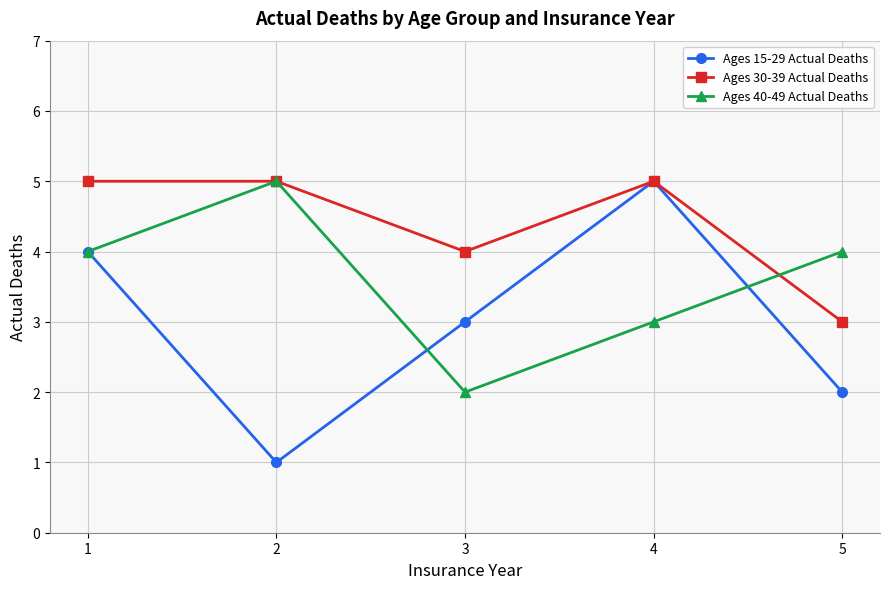

Does the chart have visible grid lines?

Yes